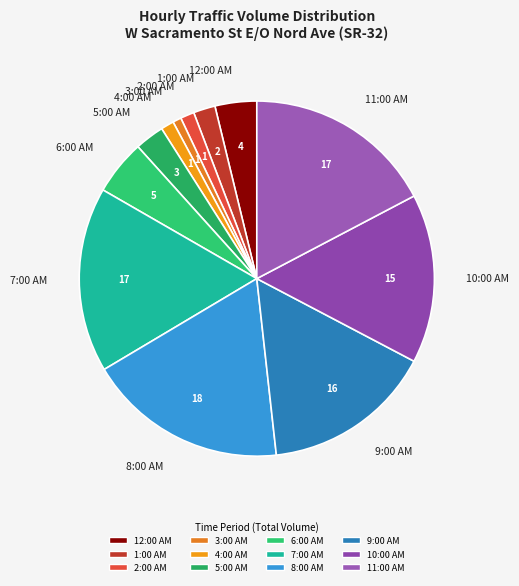

Is it true that 2:00 AM is 14% of the pie?

False